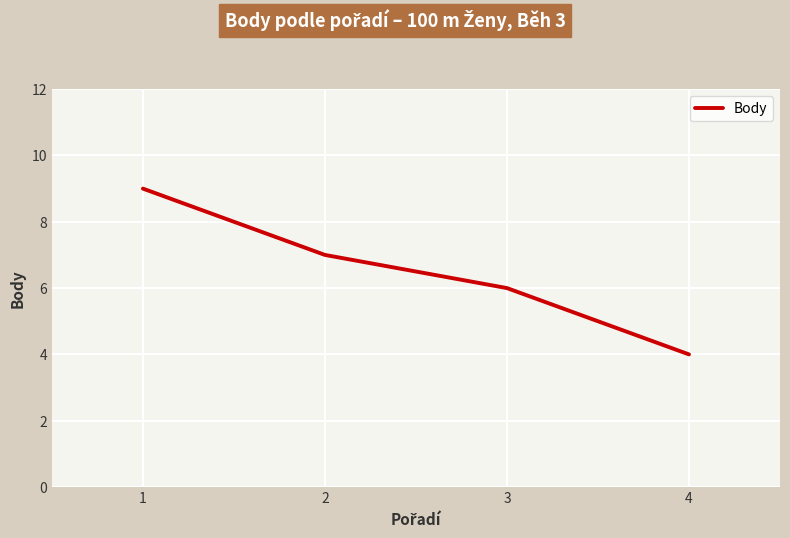

What is the sum of the values at 2 and 1?

16